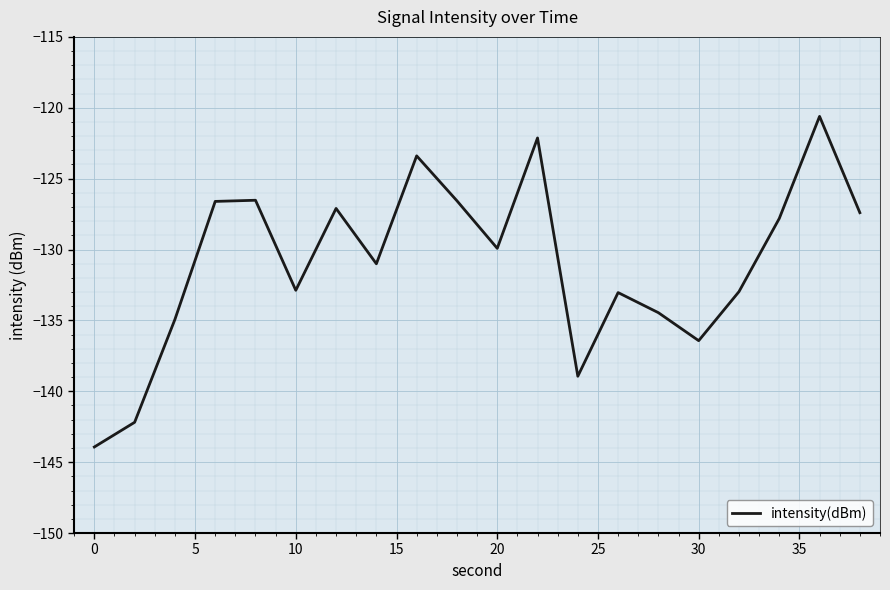

What is the smallest value displayed?

-143.9